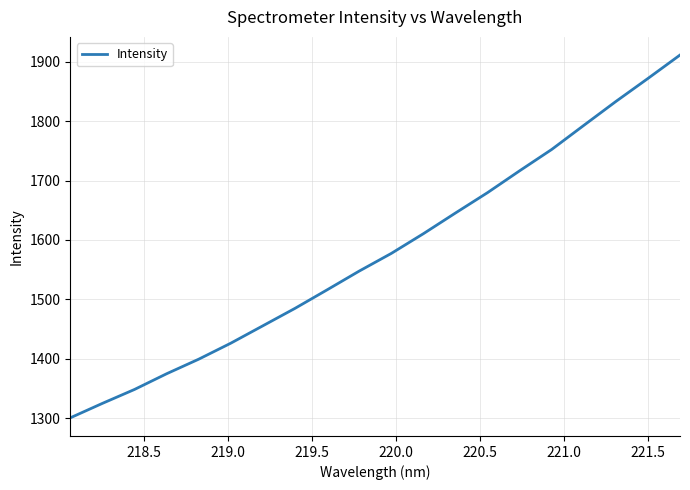

What is the greatest value displayed?

1911.0